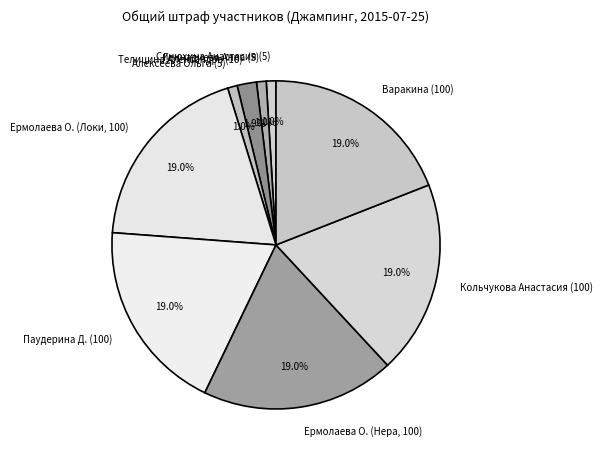

Do Синюхина Анастасия (5) and Телицина Александра (10) together represent more than half of the pie?

No